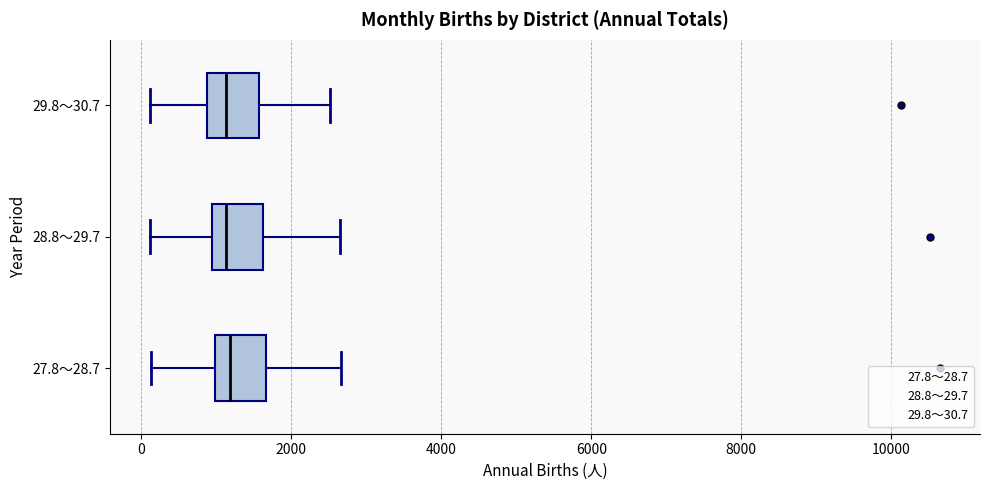

Reading bottom to top, read every box against the x-axis: the position of its median line, the range the box covers, and the ends of its whiskers. The values are not printed on the chart, so give them approximately, as read against the axis.

27.8～28.7: median 1200, box 1000 to 1600, whiskers 200 to 2600
28.8～29.7: median 1200, box 1000 to 1600, whiskers 200 to 2600
29.8～30.7: median 1200, box 800 to 1600, whiskers 200 to 2600